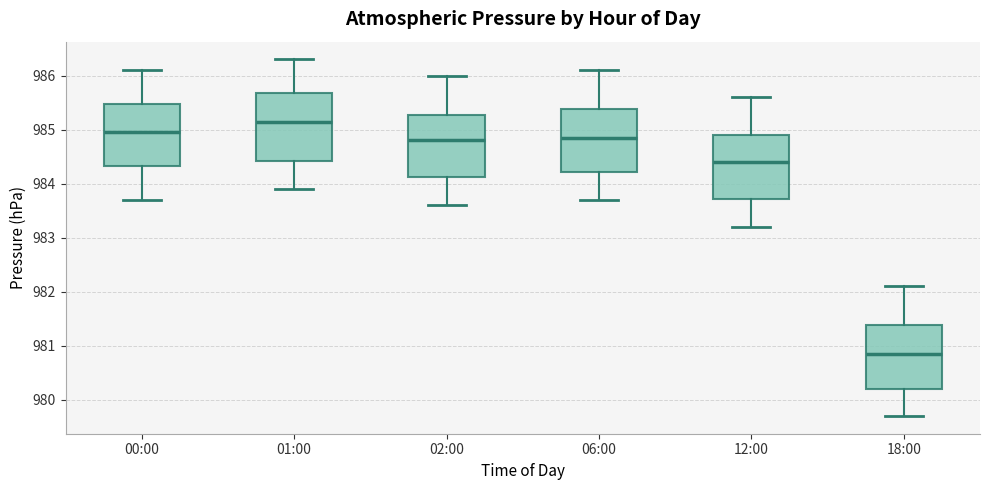

Where is the upper edge of the box for 02:00 on the y-axis? The values are not printed on the chart, so give them approximately, as read against the axis.

985.3